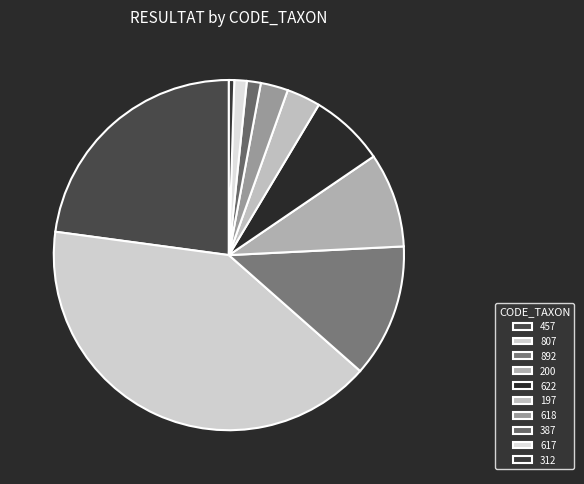

Is 892 the majority of the pie?

No